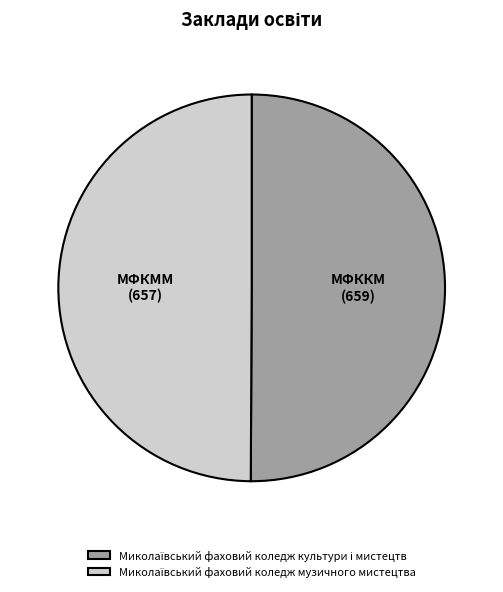

What is the ratio of the value at Миколаївський фаховий коледж культури і мистецтв to the value at Миколаївський фаховий коледж музичного мистецтва?

1.0